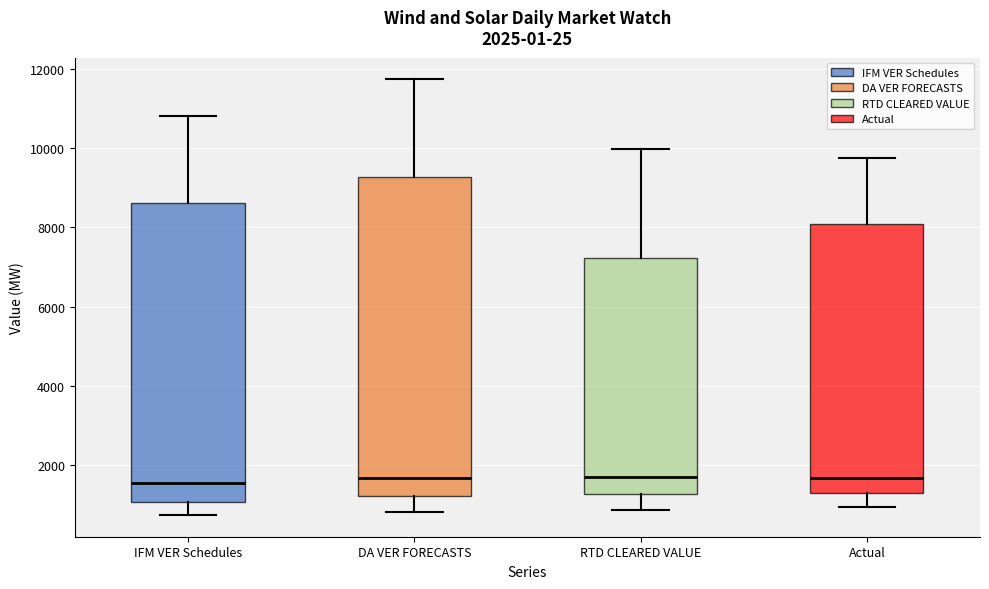

Comparing the boxes themselves (not the whiskers), which one is the tallest?

DA VER FORECASTS